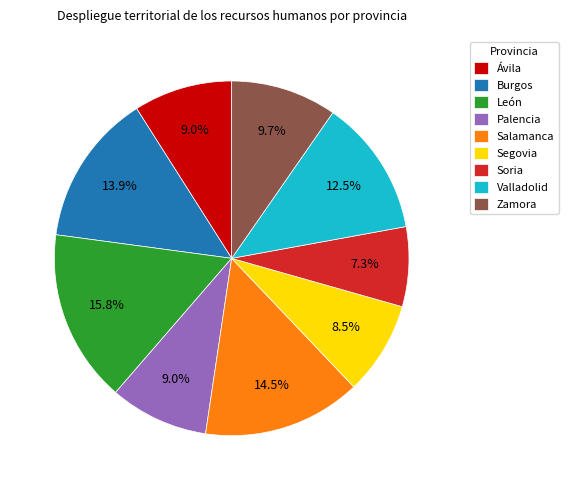

To the nearest percent, what is the combined percentage of Burgos and Soria?

21%